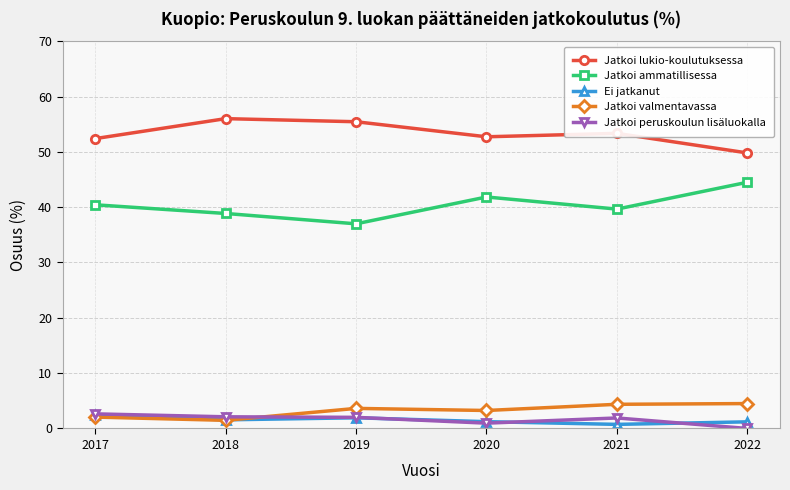

What is the maximum value shown in the chart?

56.0